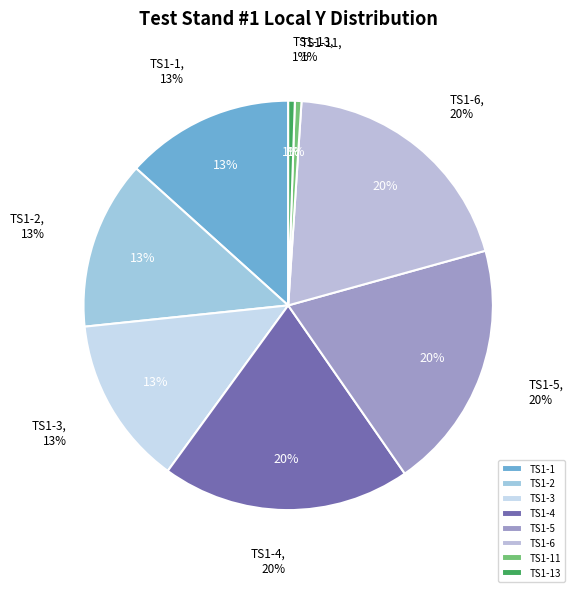

Is there a majority slice in this chart?

No